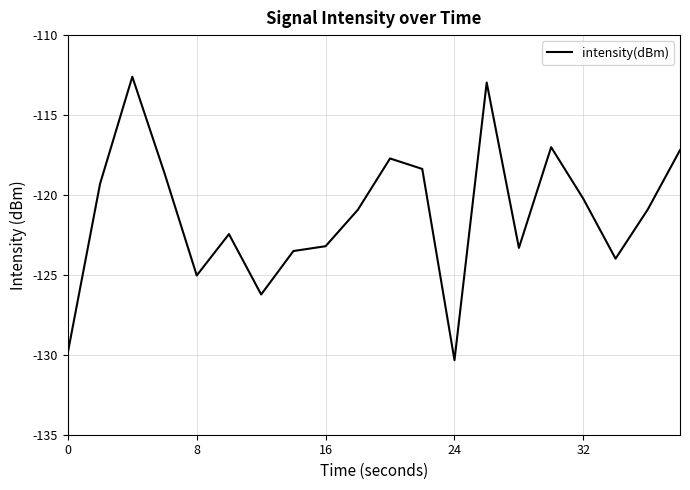

What is the difference between the maximum and minimum values?

17.7